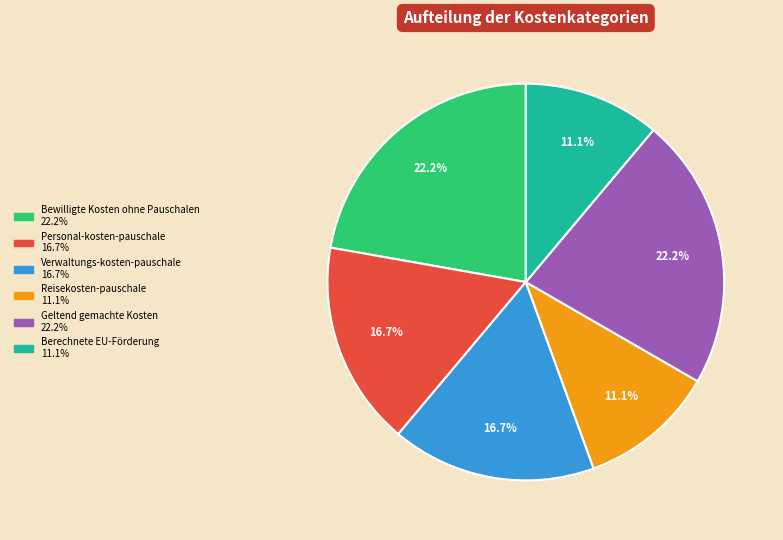

Which has a higher value, Reisekosten-pauschale or Bewilligte Kosten ohne Pauschalen?

Bewilligte Kosten ohne Pauschalen